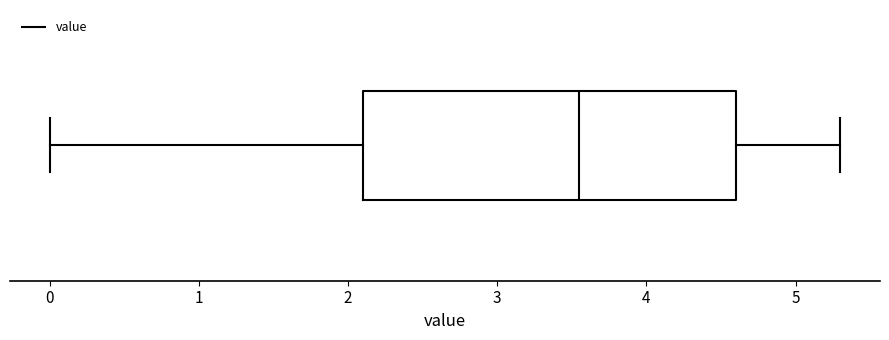

Transcribe this box plot: give where the median line is, the range the box spans, and where the two whiskers end, as read against the x-axis. The values are not printed on the chart, so give them approximately, as read against the axis.

median 3.6, box 2.1 to 4.6, whiskers 0.0 to 5.3